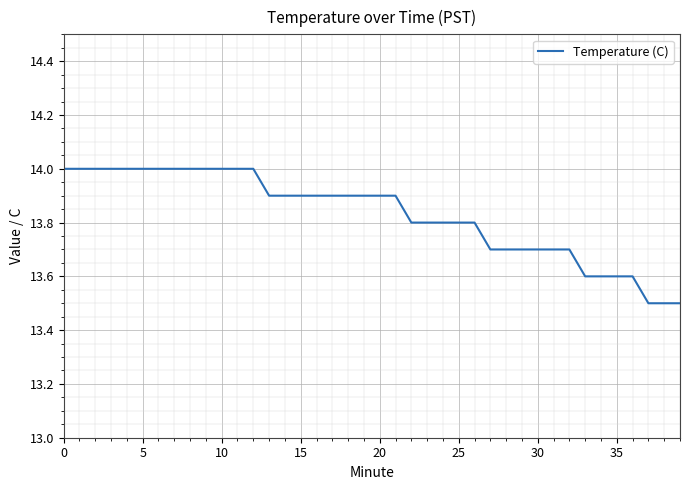

What is the smallest value displayed?

13.5